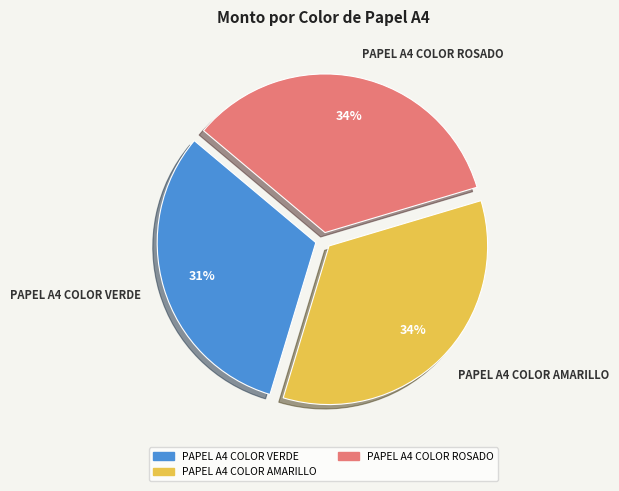

Does PAPEL A4 COLOR AMARILLO account for over 50% of the chart?

No